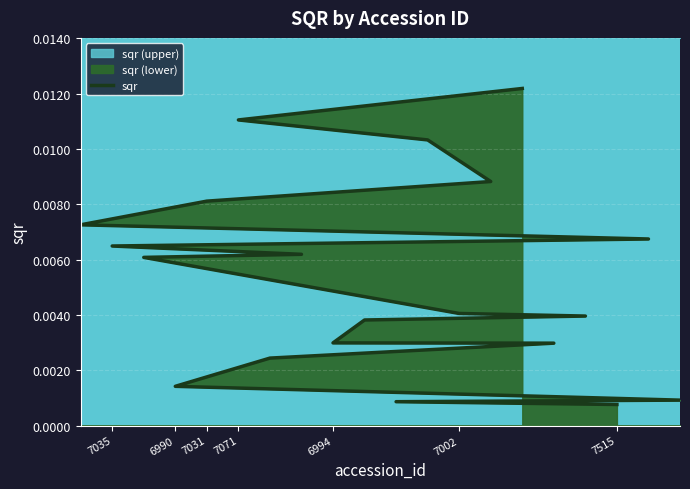

Is it true that the value at 7035 is 0.0?

True